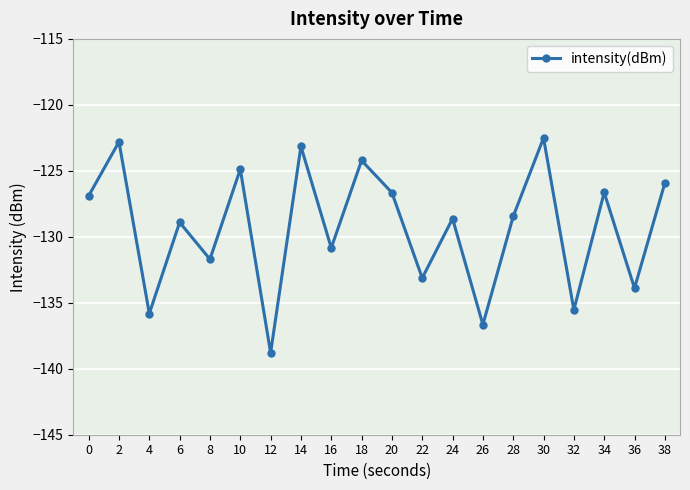

The value at 20 is -126.7. True or false?

True